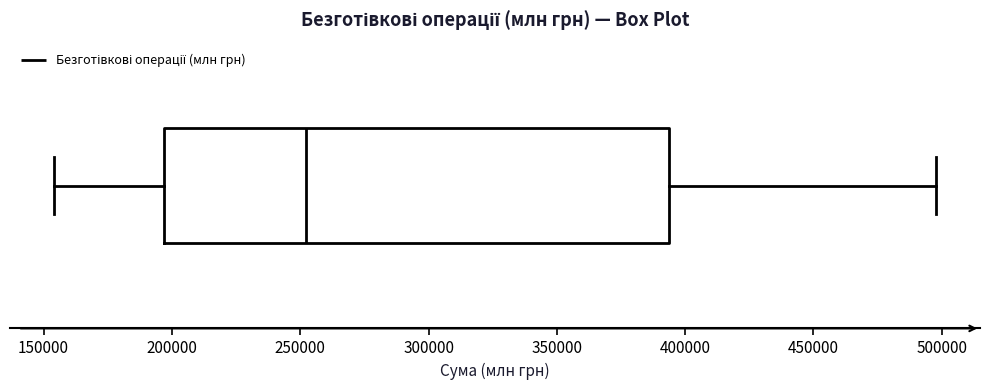

Transcribe this box plot: give where the median line is, the range the box spans, and where the two whiskers end, as read against the x-axis. The values are not printed on the chart, so give them approximately, as read against the axis.

median 250000, box 195000 to 395000, whiskers 155000 to 500000